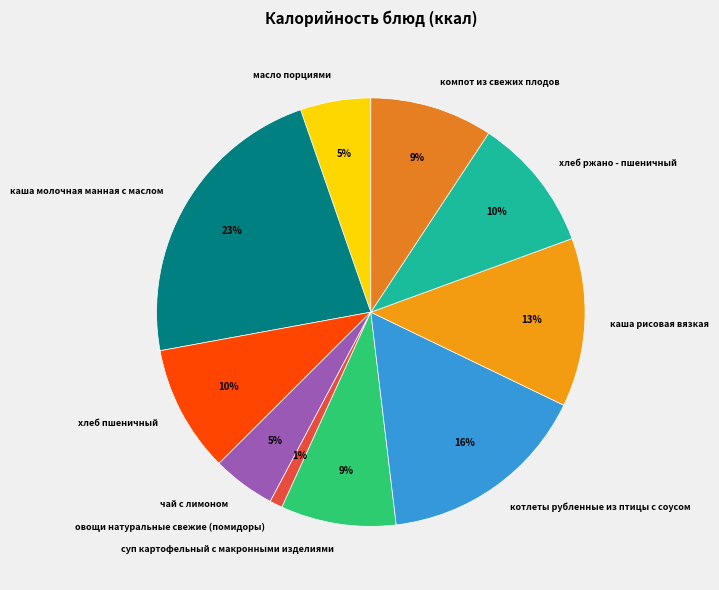

To the nearest percent, what portion does компот из свежих плодов represent?

9%